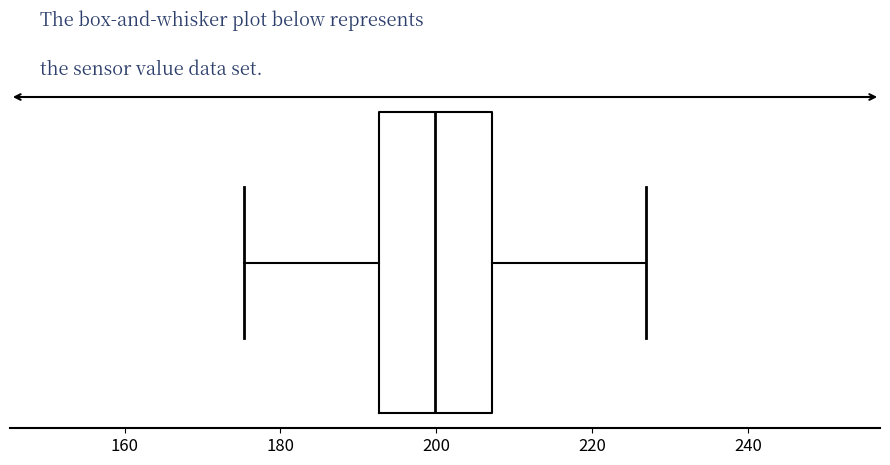

Transcribe this box plot: give where the median line is, the range the box spans, and where the two whiskers end, as read against the x-axis. The values are not printed on the chart, so give them approximately, as read against the axis.

median 200, box 192 to 208, whiskers 176 to 226